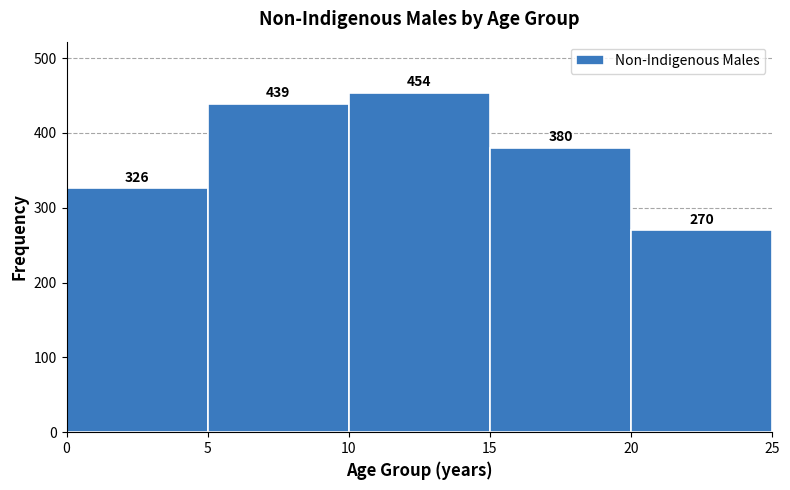

Over which range of the x-axis is the bar tallest?

10 to 15